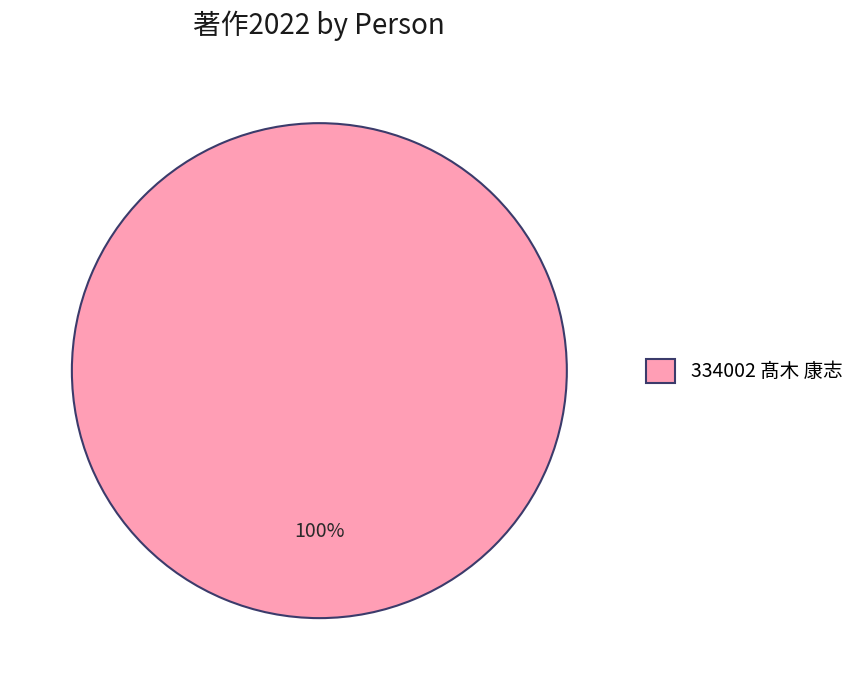

What percentage is the 334002 髙木 康志 slice, to the nearest percent?

100%